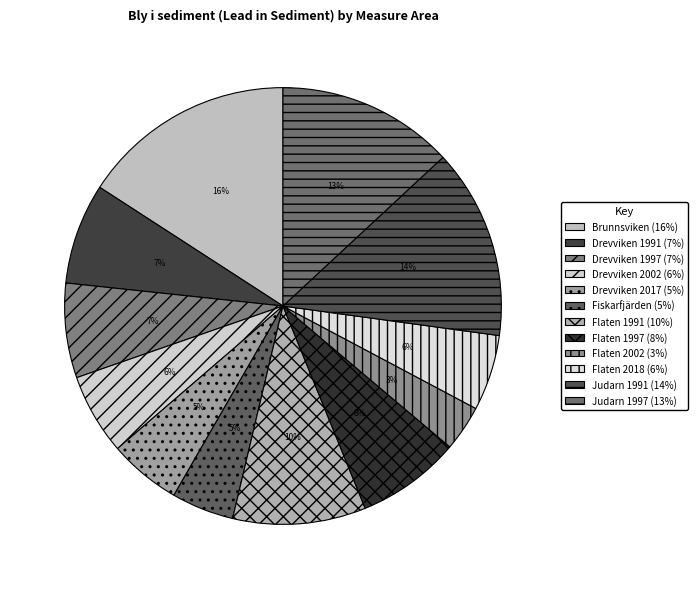

Rank the categories by value from lowest to highest.

Flaten 2002, Fiskarfjärden, Drevviken 2017, Flaten 2018, Drevviken 2002, Drevviken 1997, Drevviken 1991, Flaten 1997, Flaten 1991, Judarn 1997, Judarn 1991, Brunnsviken